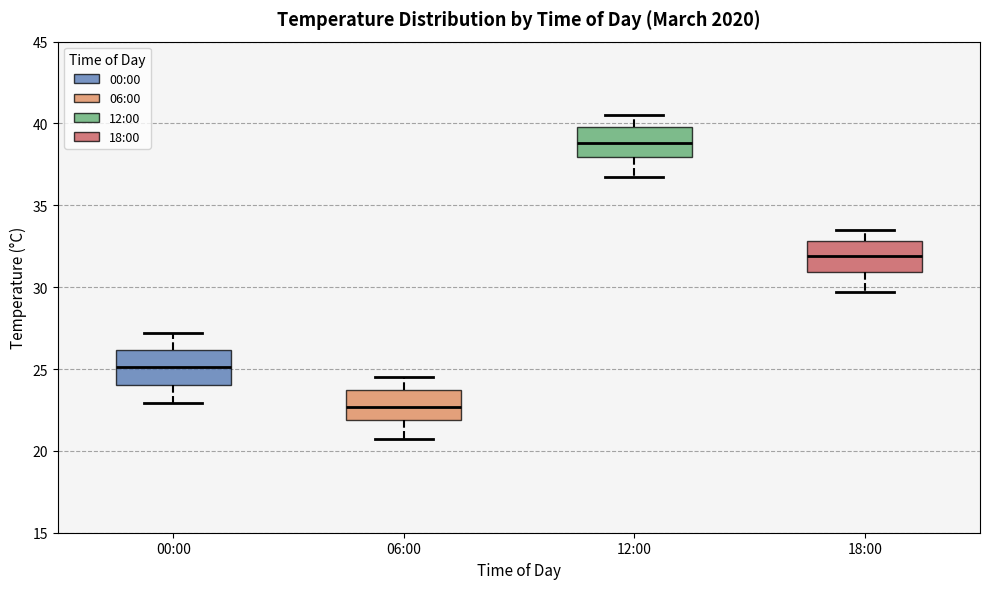

Reading left to right, transcribe this box plot: for each box, give where its median line is, the range the box spans, and where its two whiskers end, as read against the y-axis. The values are not printed on the chart, so give them approximately, as read against the axis.

00:00: median 25.0, box 24.0 to 26.0, whiskers 23.0 to 27.0
06:00: median 22.5, box 22.0 to 23.5, whiskers 20.5 to 24.5
12:00: median 39.0, box 38.0 to 40.0, whiskers 36.5 to 40.5
18:00: median 32.0, box 31.0 to 33.0, whiskers 29.5 to 33.5